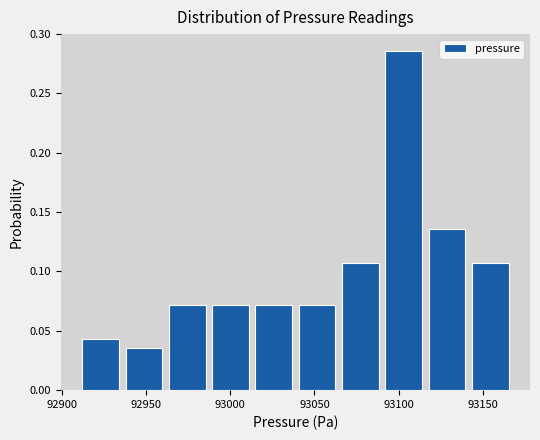

How tall is the bar that spans 93115 to 93140 on the x-axis? Neither the bar edges nor the heights are printed on the chart, so give them approximately, as read against the axes.

0.135